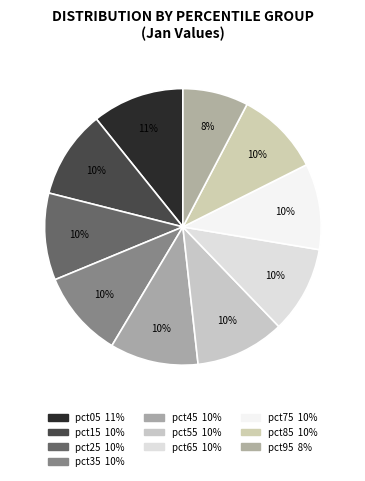

To the nearest percent, what percentage of the pie is pct35?

10%